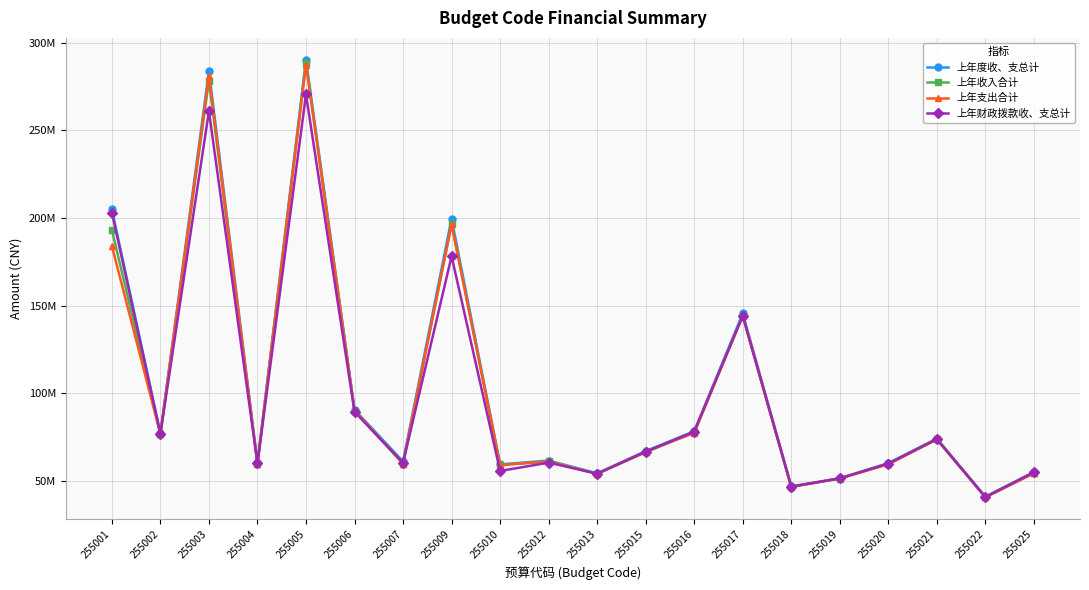

What is the highest value of the 上年收入合计 series?

288463120.3